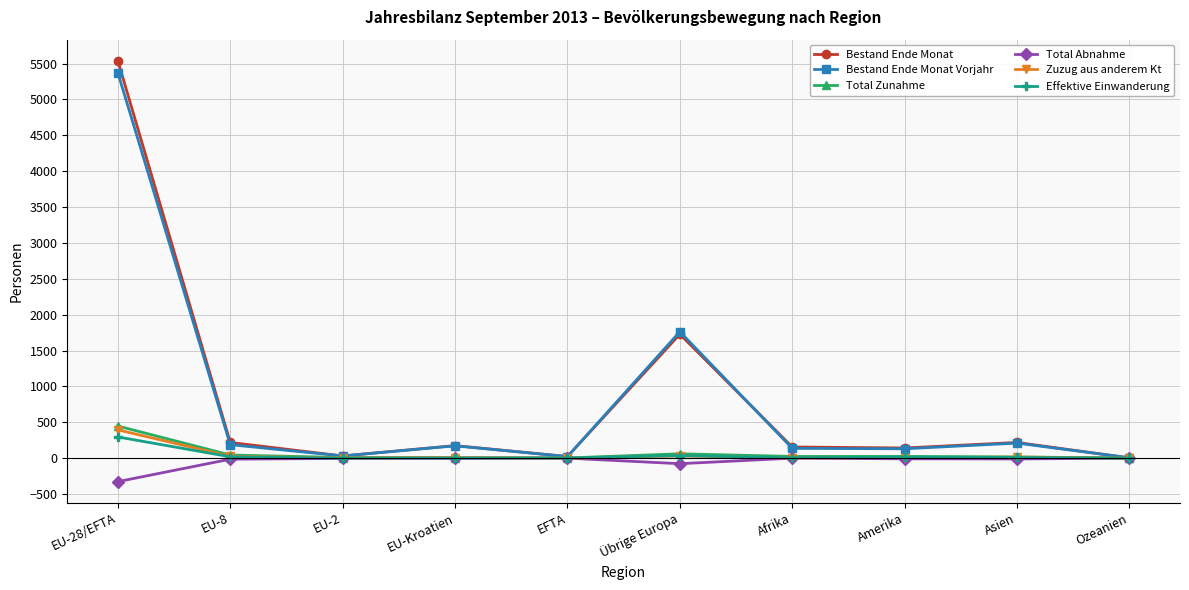

Which category has the highest value in the Bestand Ende Monat Vorjahr series?

EU-28/EFTA